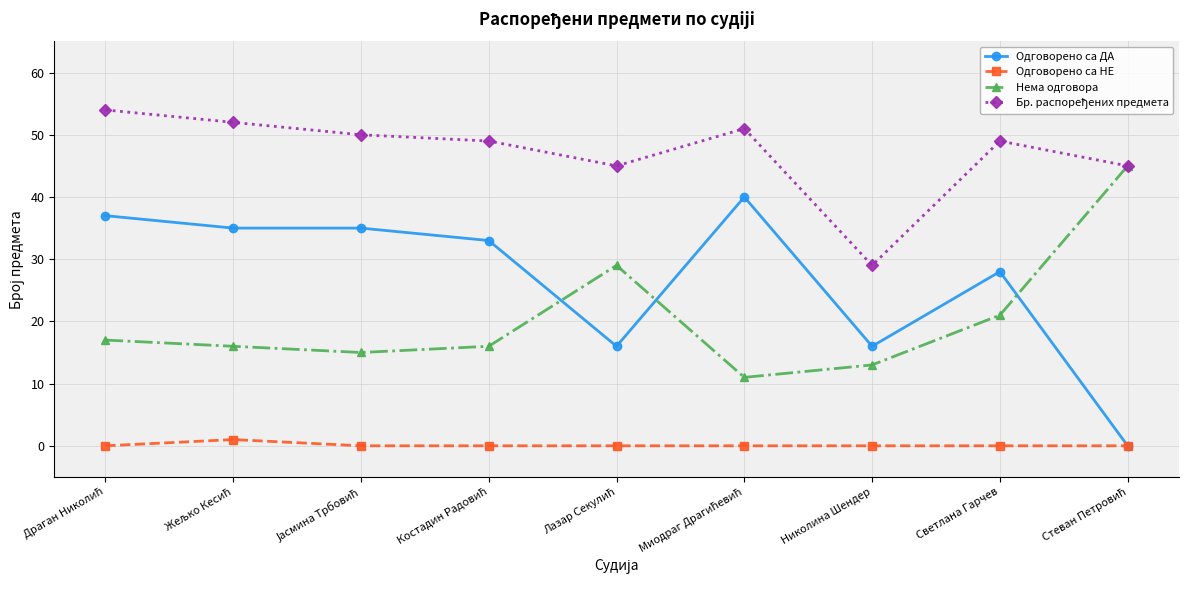

Count the number of categories in the chart.

9